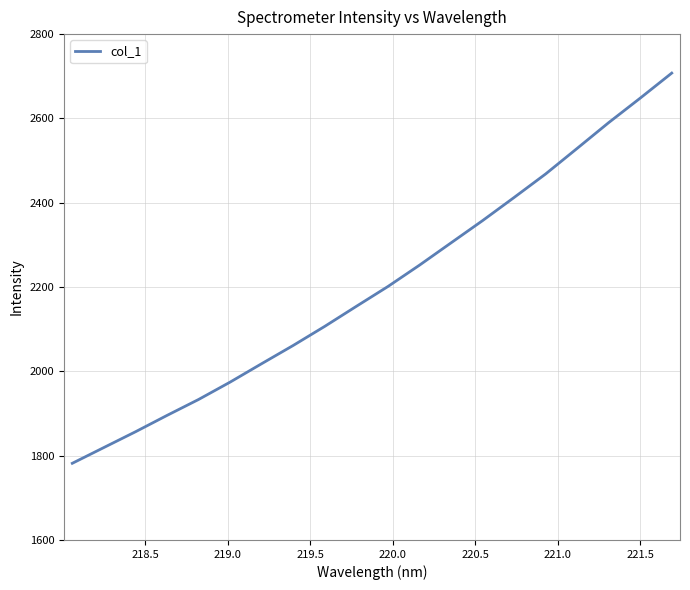

What is the smallest value displayed?

1781.9